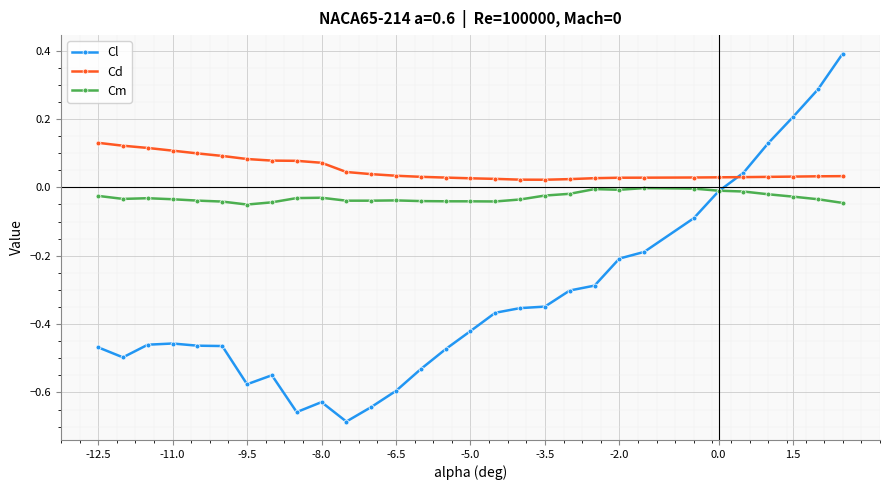

Which series has the largest range (max minus min)?

Cl